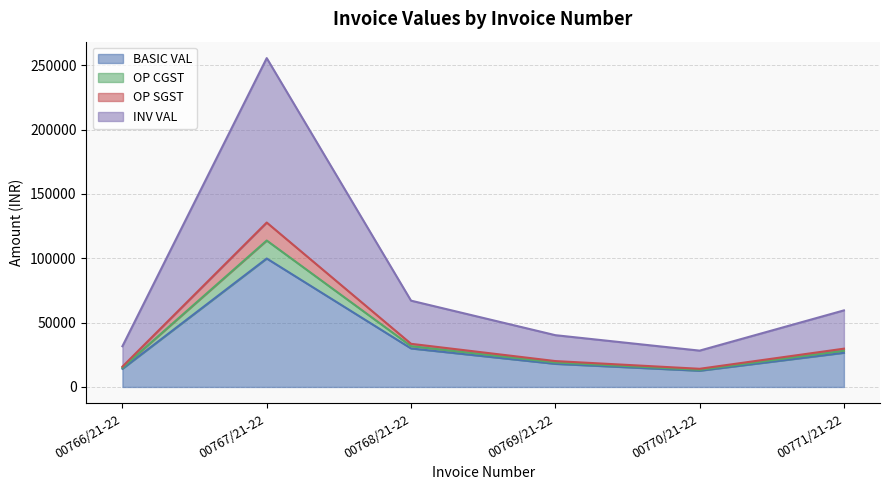

What position from the left is 00767/21-22?

2